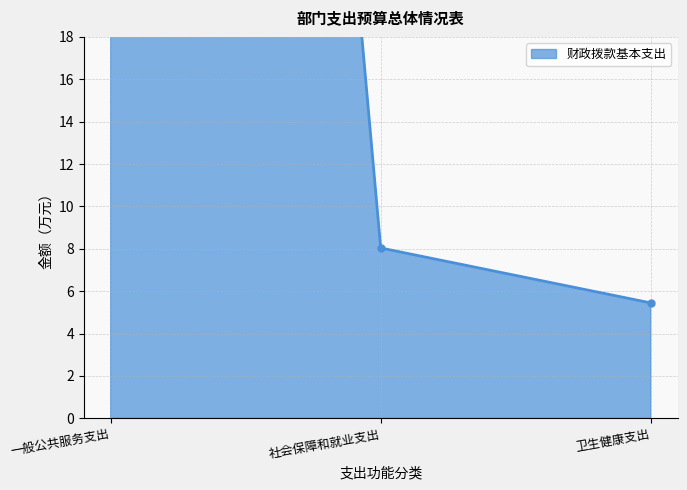

List the labels in order of value, smallest first.

卫生健康支出, 社会保障和就业支出, 一般公共服务支出